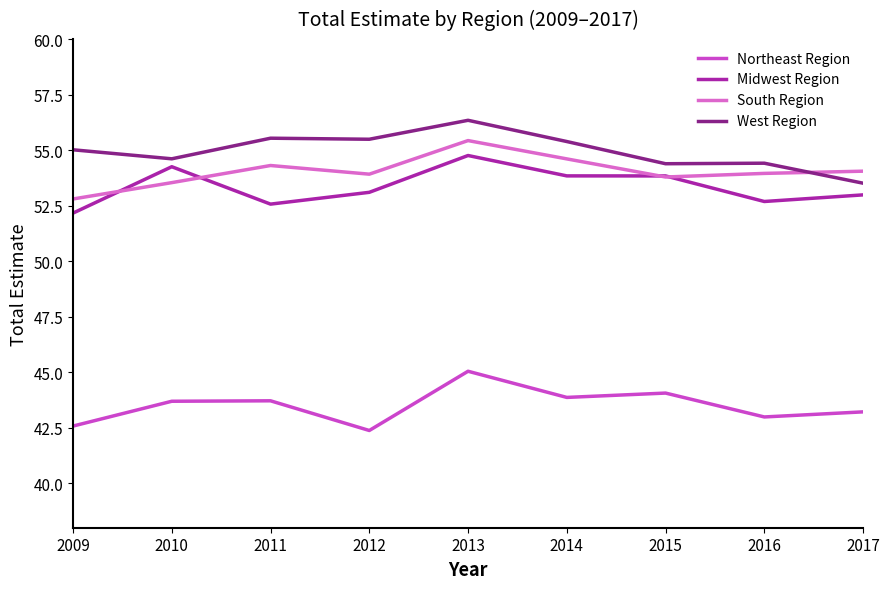

At which category does South Region reach its first local valley?

2012